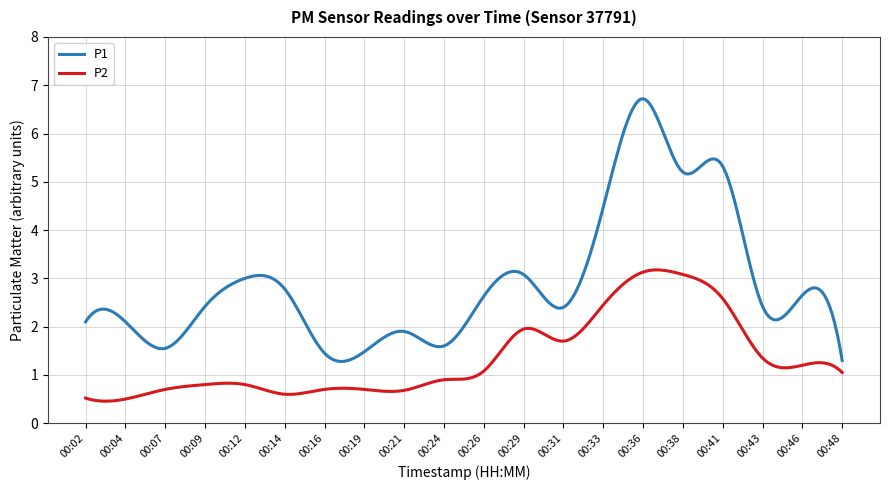

What is the difference between the maximum and minimum values in the P1 series?

5.4